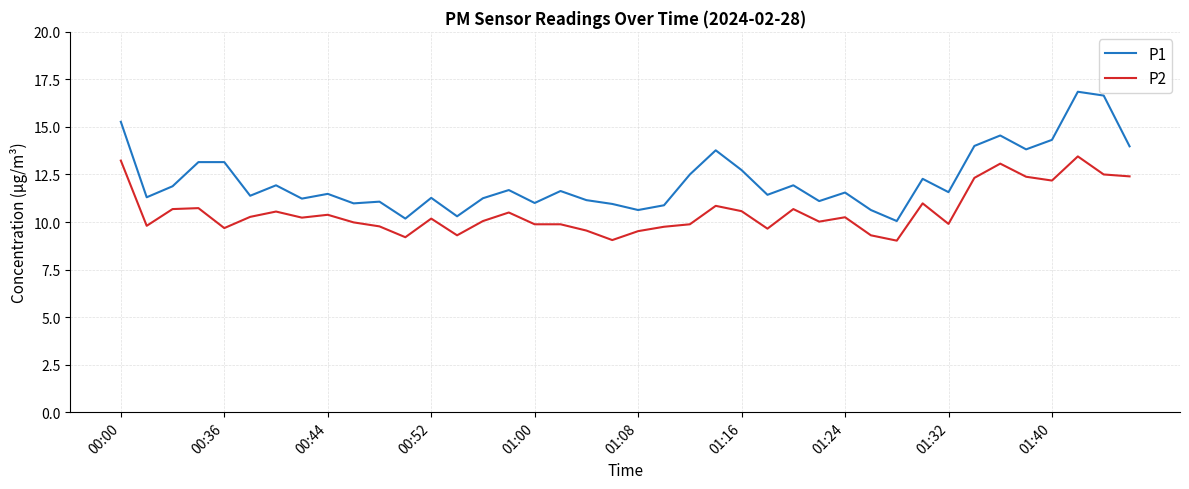

How many lines are shown in the chart?

2